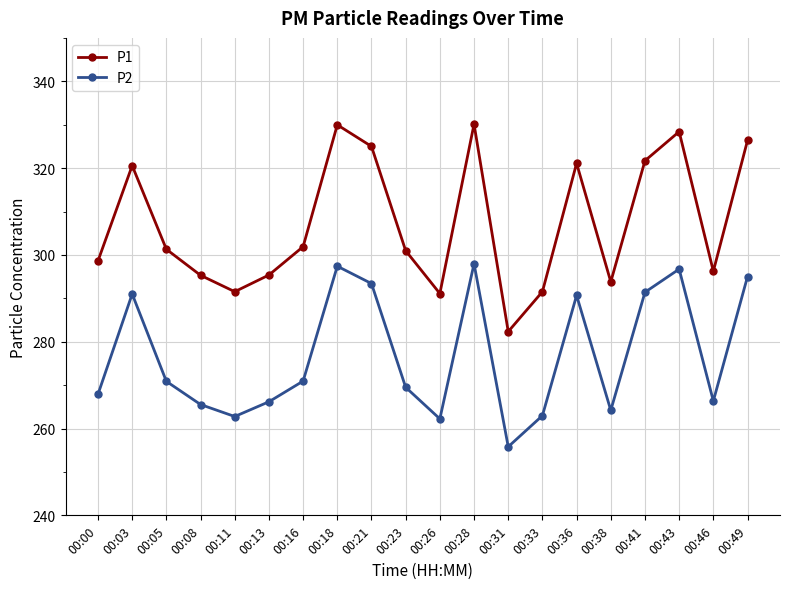

Is the value of P2 at 00:03 greater than the value of P1 at 00:36?

No